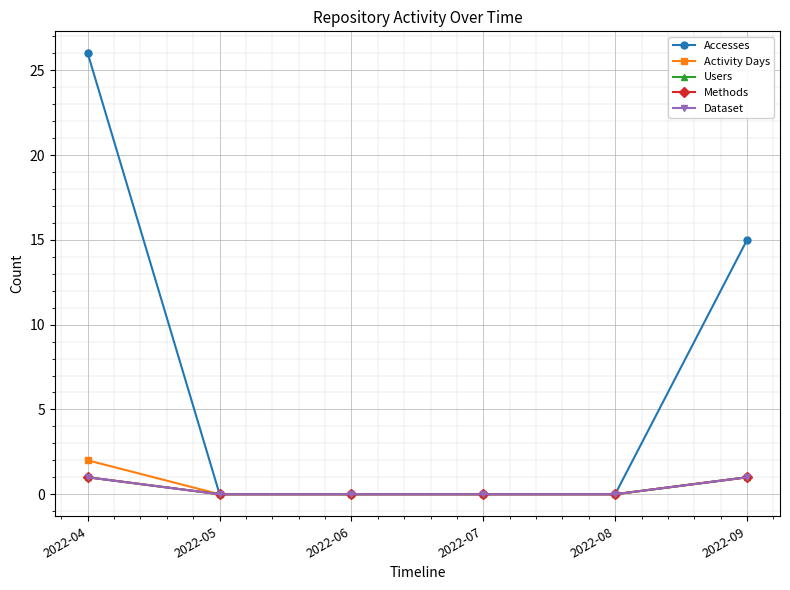

Is the value of Accesses at 2022-08 greater than the value of Dataset at 2022-08?

No